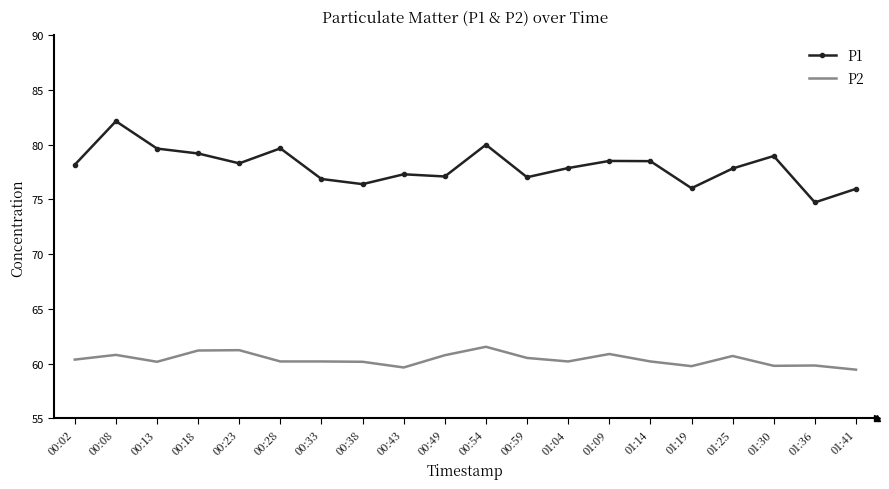

True or false: P2 has a value of 29.4 at 00:28.

False